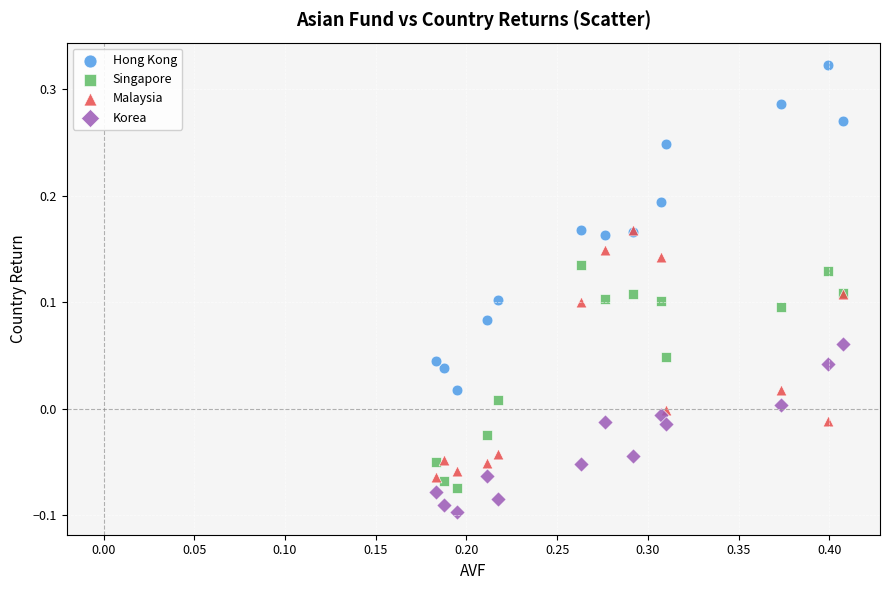

What are all the series names shown in the legend?

Hong Kong, Singapore, Malaysia, Korea